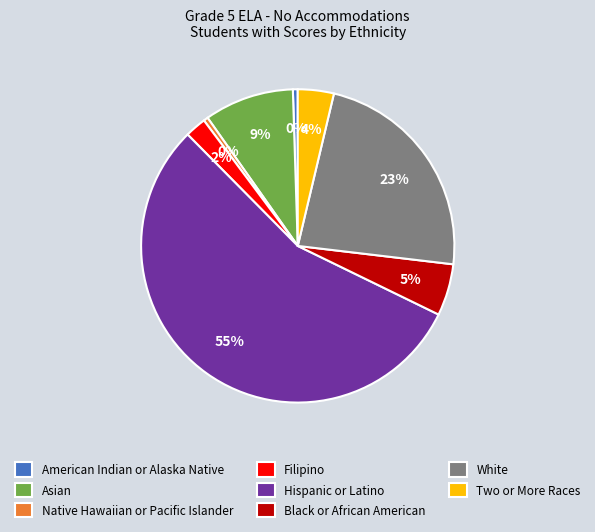

Does American Indian or Alaska Native represent more than half of the total?

No